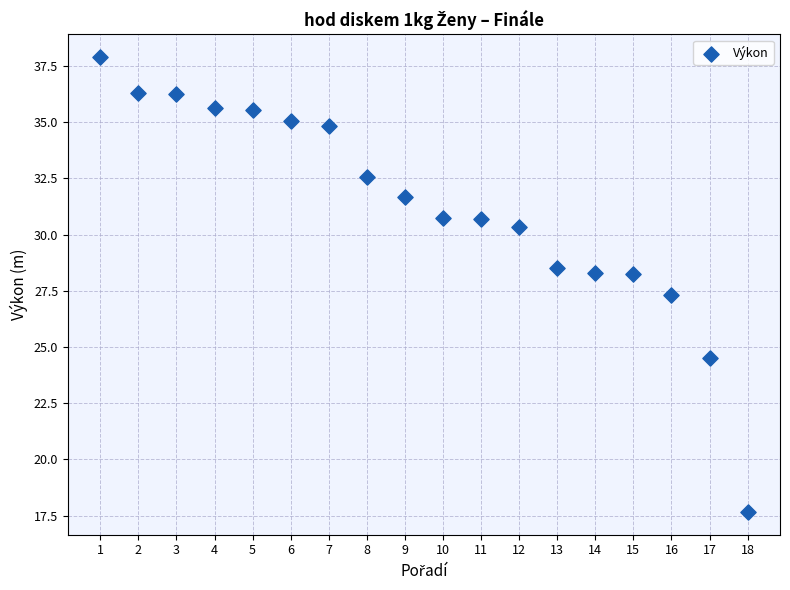

What is the range of Y values (max minus min)?

20.2